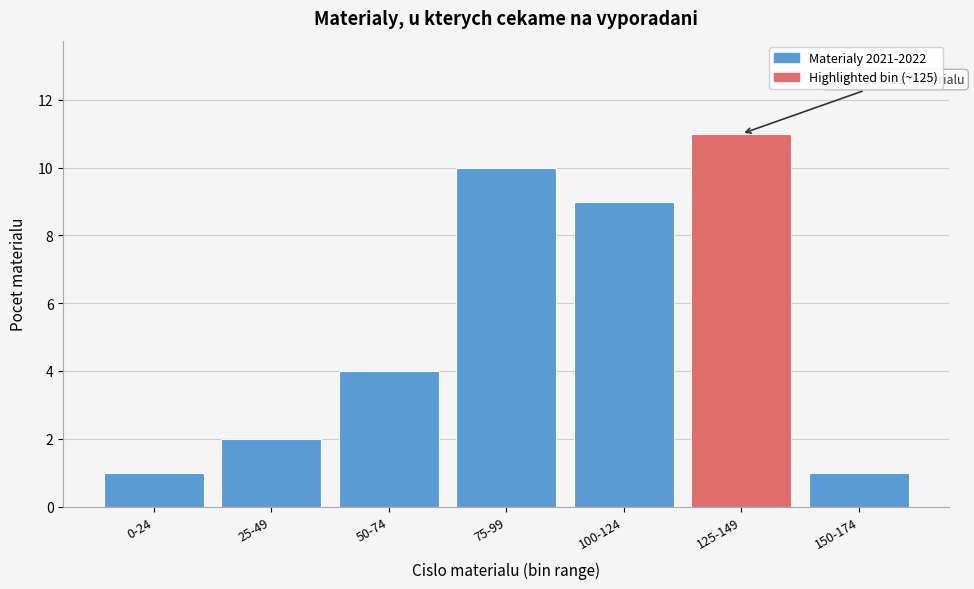

Reading left to right, list all the values displayed in this chart.

1	2	4	10	9	11	1